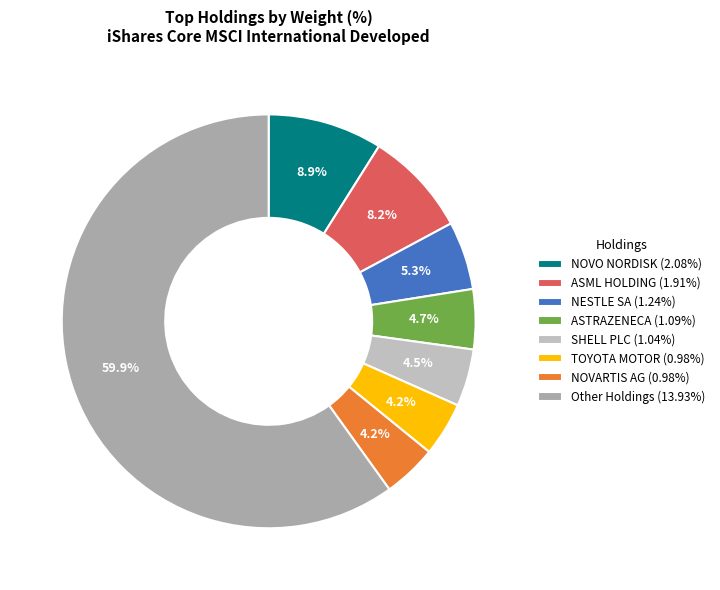

Count the number of slices in the pie.

8